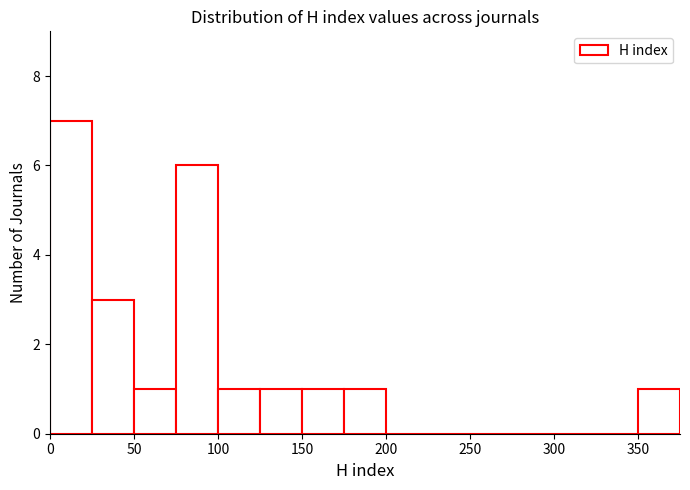

Reading left to right, transcribe this chart: for each bar, give the range it covers on the x-axis and its height. The values are not printed on the chart, so give them approximately, as read against the axis.

0 to 25: 7
25 to 50: 3
50 to 75: 1
75 to 100: 6
100 to 125: 1
125 to 150: 1
150 to 175: 1
175 to 200: 1
200 to 225: 0
225 to 250: 0
250 to 275: 0
275 to 300: 0
300 to 325: 0
325 to 350: 0
350 to 375: 1